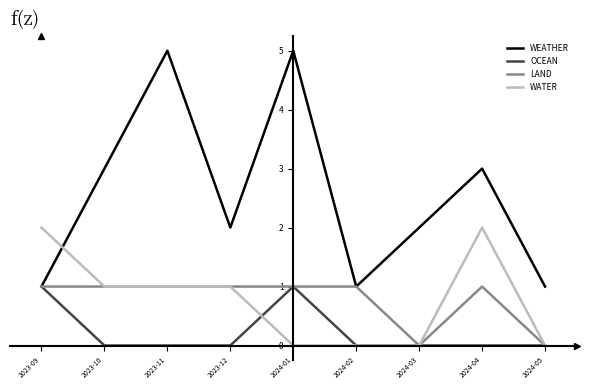

What position from the right is 2023-09?

9